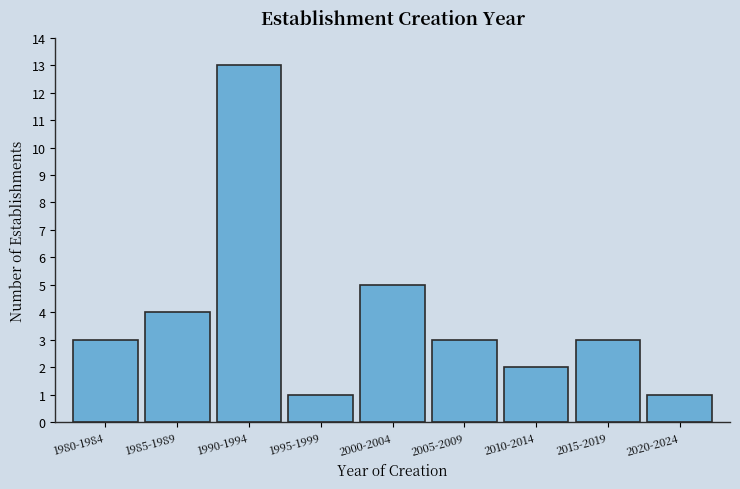

Reading left to right, what are all the values shown in this chart?

3	4	13	1	5	3	2	3	1